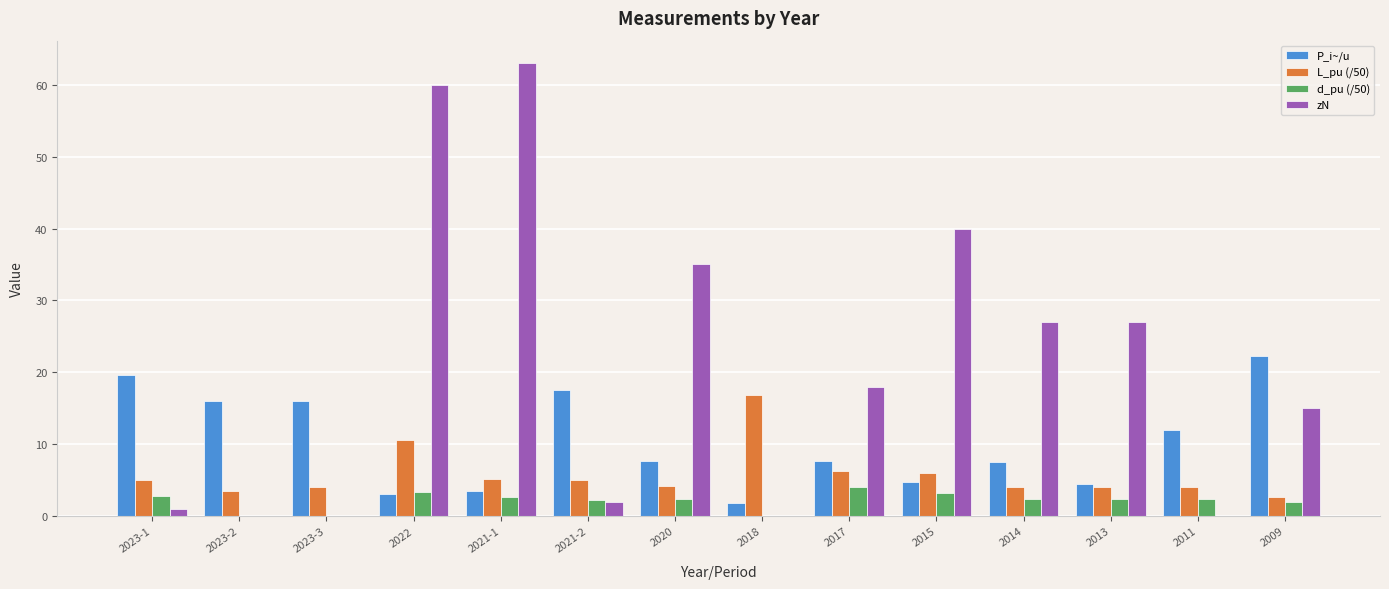

Does the chart contain stacked bars?

No